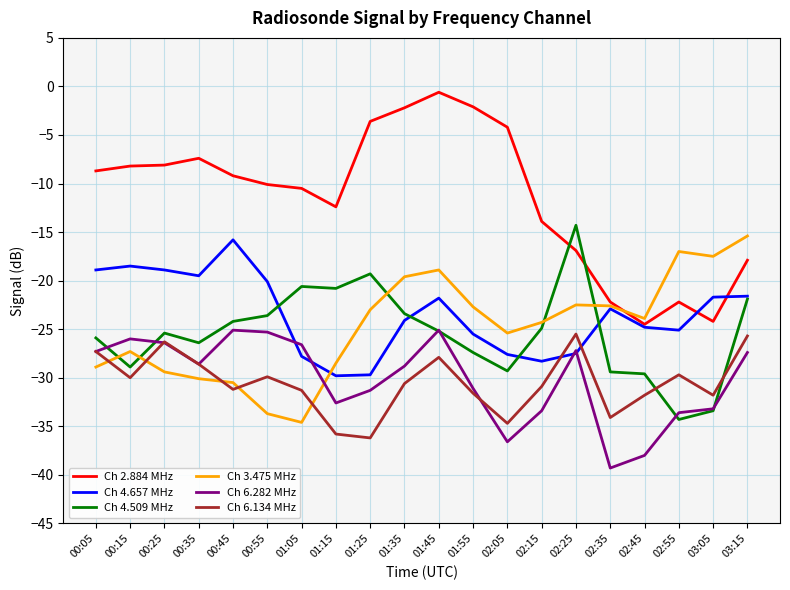

Read the Ch 4.509 MHz value at 01:05.

-20.6